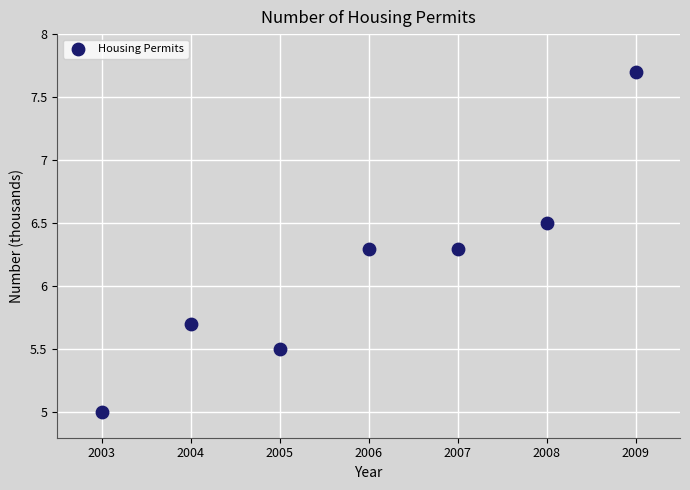

What is the range of Y values (max minus min)?

2.7